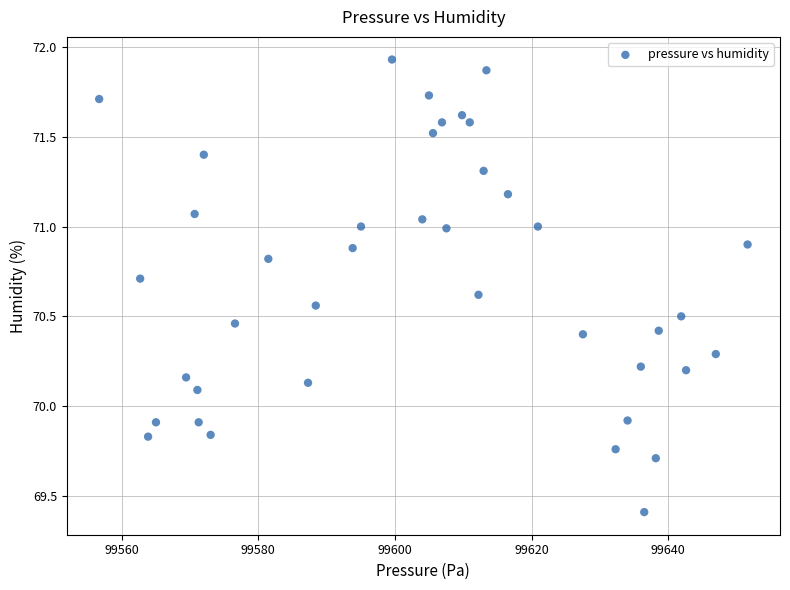

What is the range of X values (max minus min)?

94.9